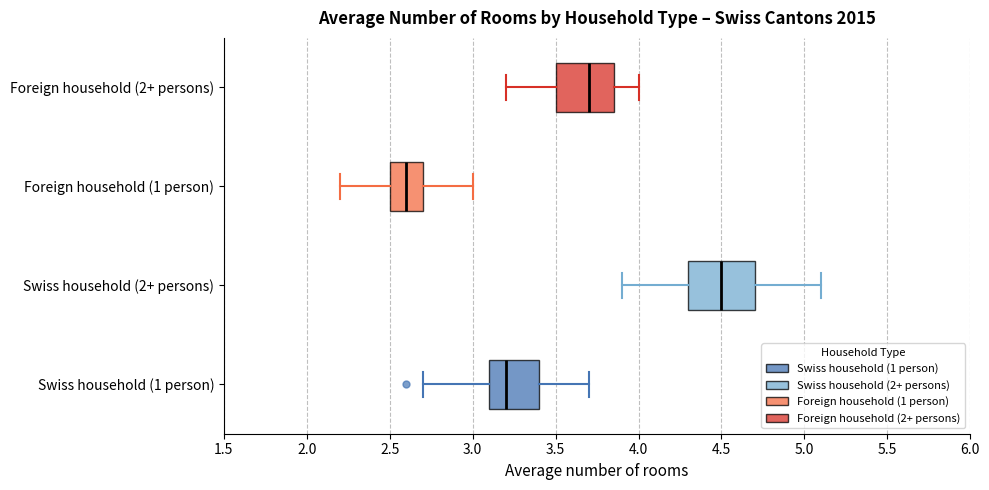

Reading bottom to top, read every box against the x-axis: the position of its median line, the range the box covers, and the ends of its whiskers. The values are not printed on the chart, so give them approximately, as read against the axis.

Swiss household (1 person): median 3.20, box 3.10 to 3.40, whiskers 2.70 to 3.70
Swiss household (2+ persons): median 4.50, box 4.30 to 4.70, whiskers 3.90 to 5.10
Foreign household (1 person): median 2.60, box 2.50 to 2.70, whiskers 2.20 to 3.00
Foreign household (2+ persons): median 3.70, box 3.50 to 3.85, whiskers 3.20 to 4.00